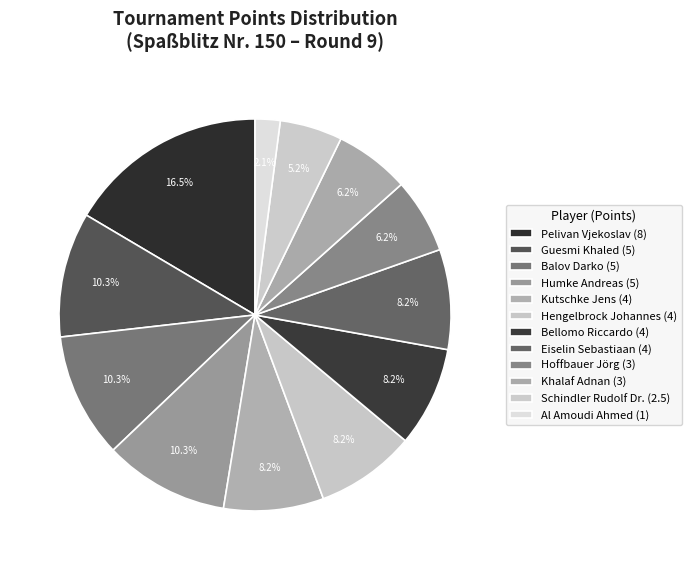

To the nearest percent, what is the average slice percentage?

8%